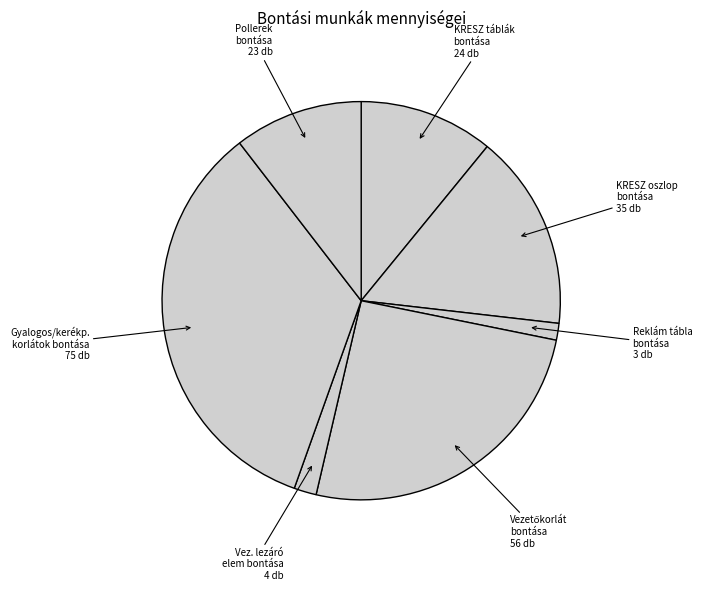

How many segments does this pie chart have?

7